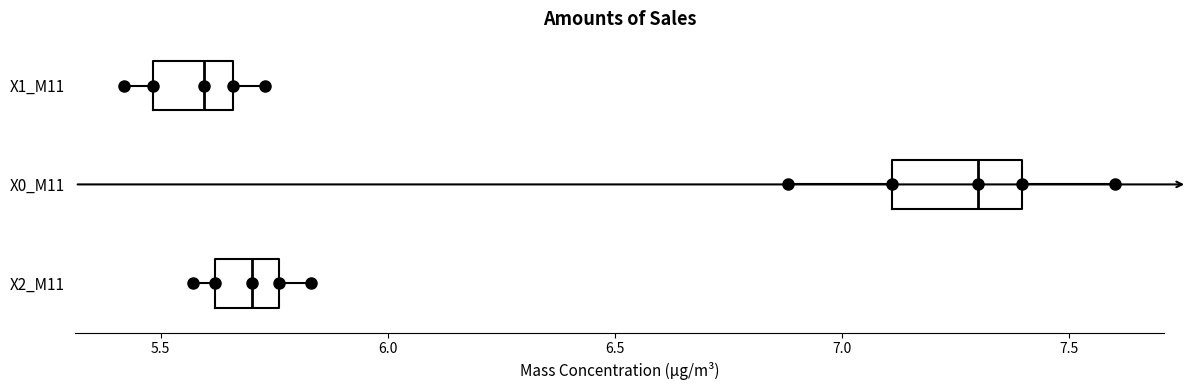

Reading bottom to top, read every box against the x-axis: the position of its median line, the range the box covers, and the ends of its whiskers. The values are not printed on the chart, so give them approximately, as read against the axis.

X2_M11: median 5.70, box 5.60 to 5.75, whiskers 5.55 to 5.85
X0_M11: median 7.30, box 7.10 to 7.40, whiskers 6.90 to 7.60
X1_M11: median 5.60, box 5.50 to 5.65, whiskers 5.40 to 5.75